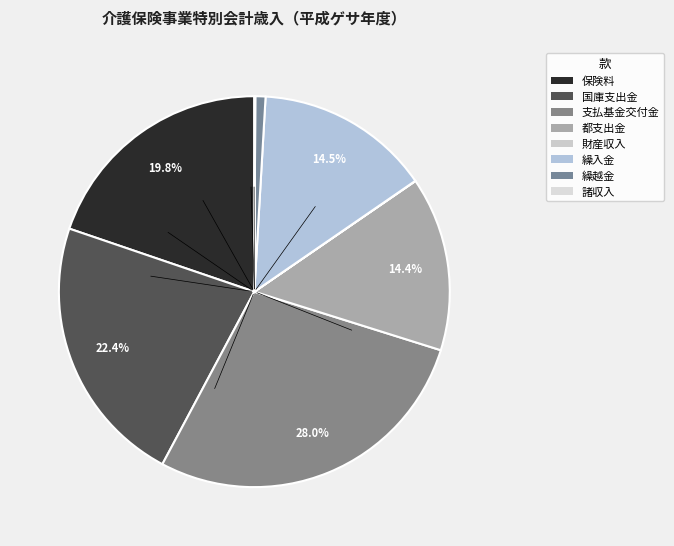

To the nearest percent, what is the combined percentage of 都支出金 and 諸収入?

14%